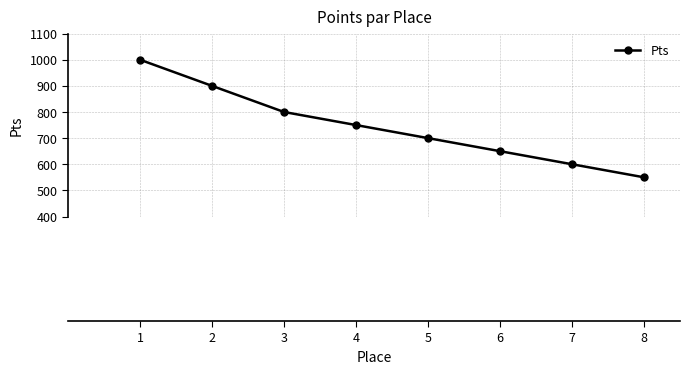

Reading right to left, extract all data points from this chart.

8=550	7=600	6=650	5=700	4=750	3=800	2=900	1=1000